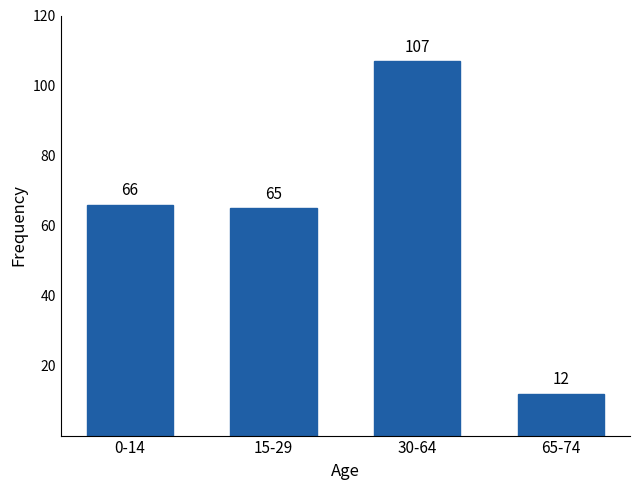

Reading left to right, list all the values displayed in this chart.

0-14=66	15-29=65	30-64=107	65-74=12